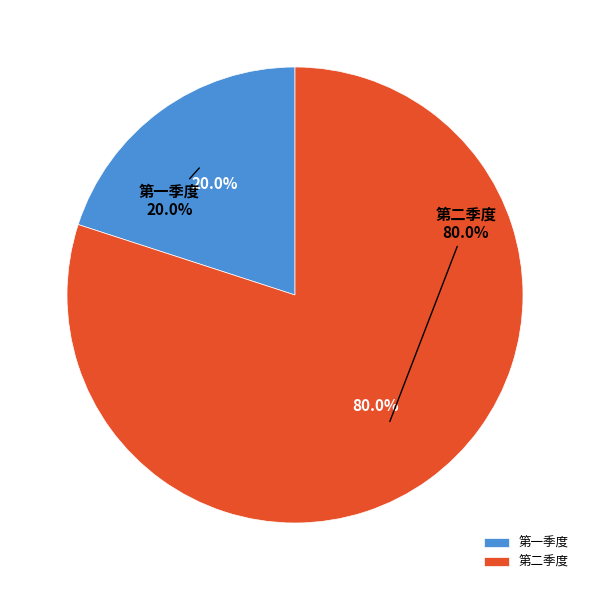

Approximately how many times larger is the value at 第二季度 compared to 第一季度?

4.0